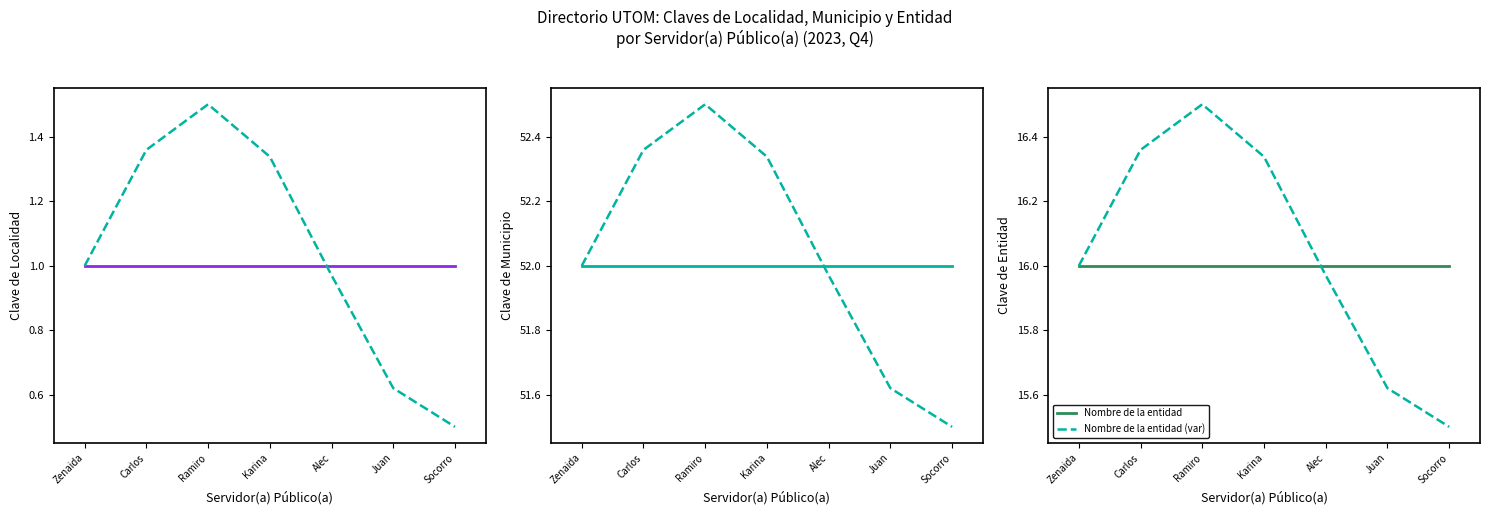

What is the value of the Nombre de localidad (var) point at the 6th from the left?

0.6